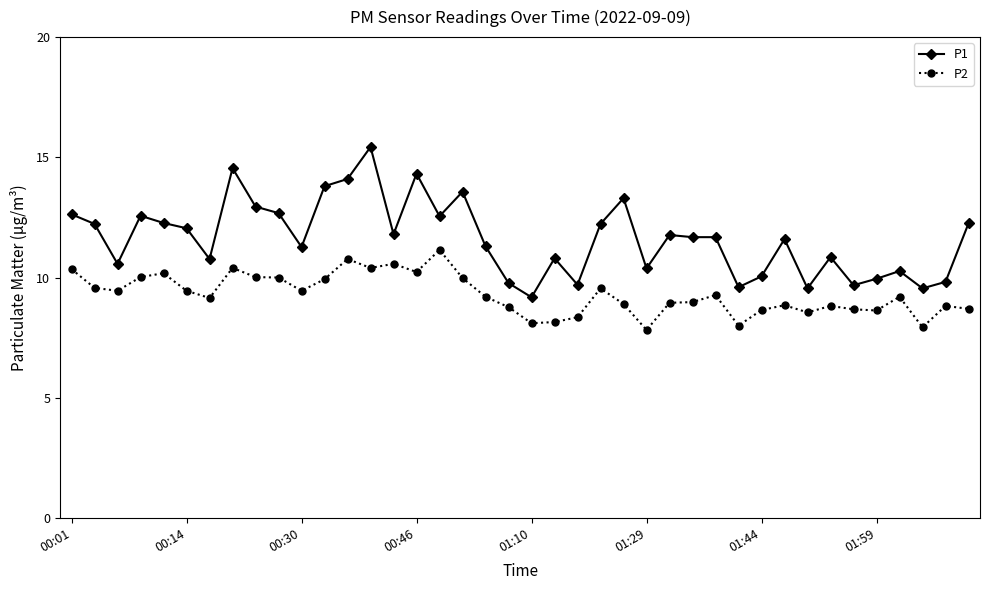

What is the sum of all P1 values?

465.1